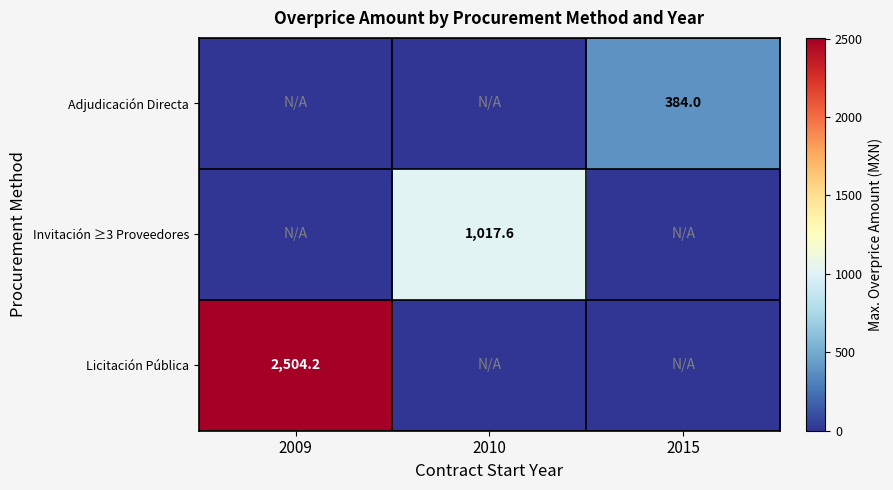

The Adjudicación Directa series shows 384.0 at 2015. True or false?

True